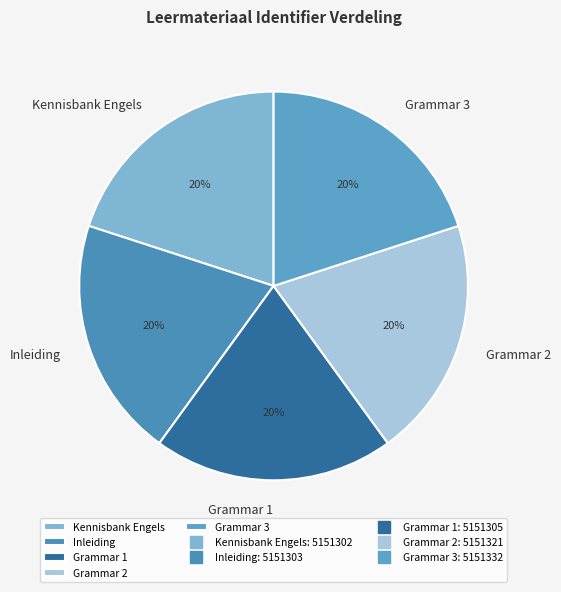

To the nearest percent, what percentage of the pie is Grammar 2?

20%